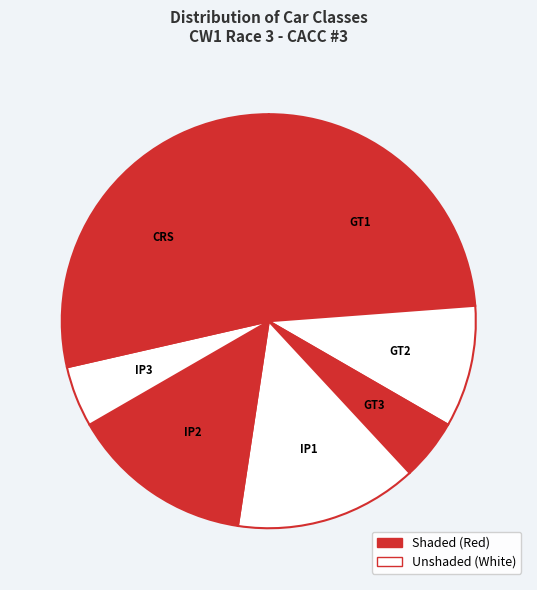

Rank the categories by value from highest to lowest.

CRS, GT1, IP1, IP2, GT2, GT3, IP3